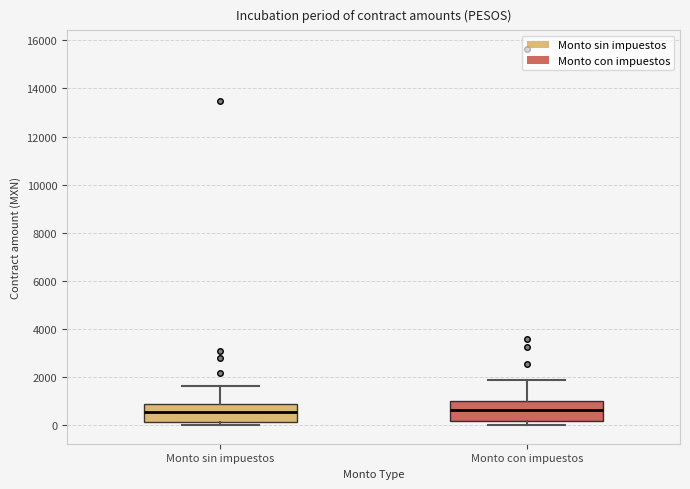

Reading left to right, transcribe this box plot: for each box, give where its median line is, the range the box spans, and where its two whiskers end, as read against the y-axis. The values are not printed on the chart, so give them approximately, as read against the axis.

Monto sin impuestos: median 600, box 200 to 800, whiskers 0 to 1600
Monto con impuestos: median 600, box 200 to 1000, whiskers 0 to 1800